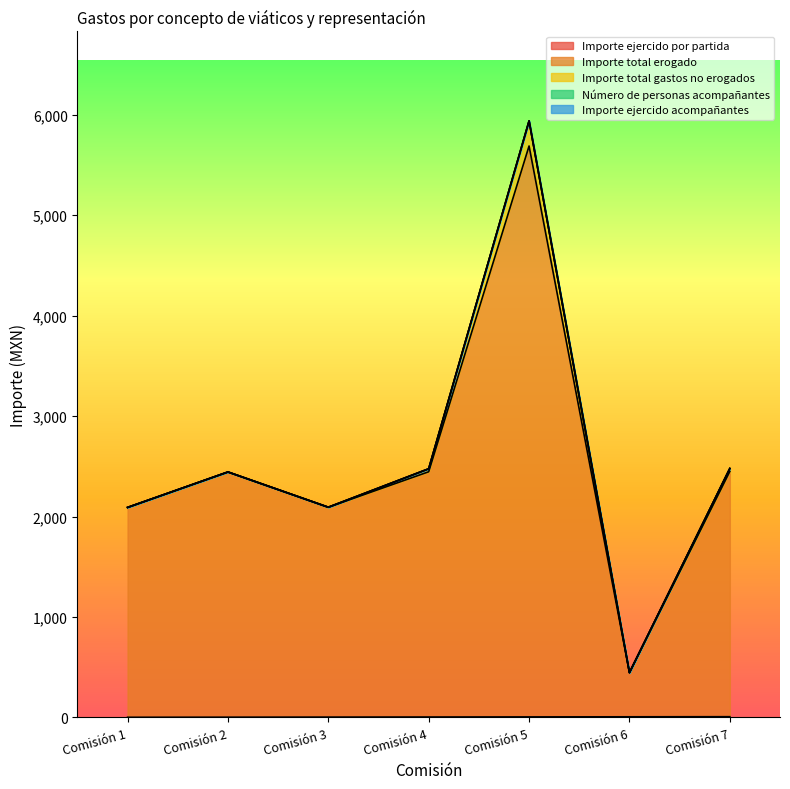

Where is Importe ejercido acompañantes nearest to the value 0?

Comisión 1